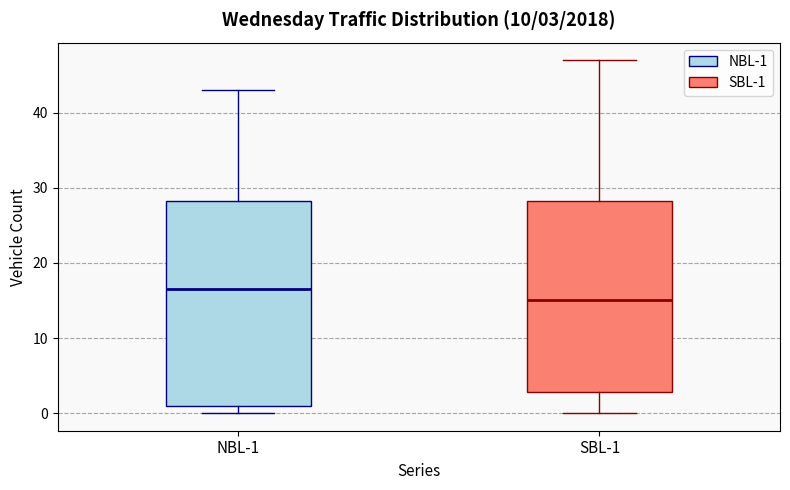

Which box has the lowest median line?

SBL-1